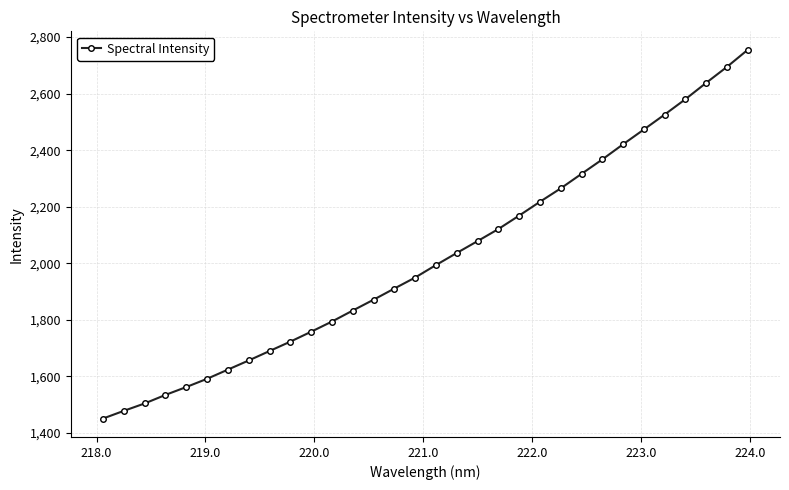

What is the value of the 27th point from the left?

2473.1